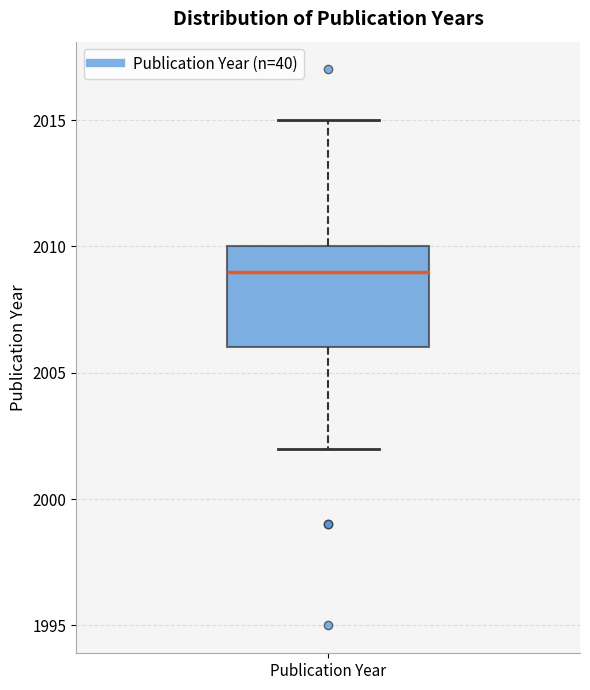

Where is the lower edge of the box for Publication Year on the y-axis? The values are not printed on the chart, so give them approximately, as read against the axis.

2006